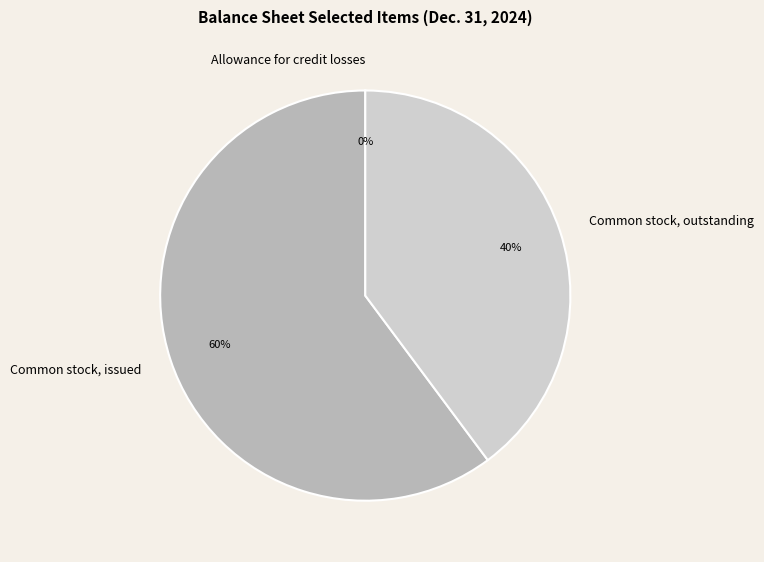

Combined, do Common stock, outstanding and Common stock, issued account for over 50%?

Yes